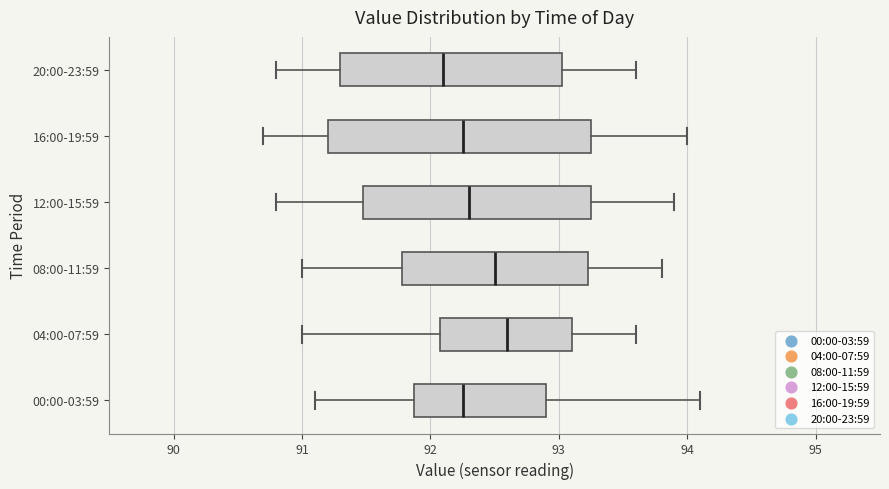

Reading bottom to top, transcribe this box plot: for each box, give where its median line is, the range the box spans, and where its two whiskers end, as read against the x-axis. The values are not printed on the chart, so give them approximately, as read against the axis.

00:00-03:59: median 92.3, box 91.9 to 92.9, whiskers 91.1 to 94.1
04:00-07:59: median 92.6, box 92.1 to 93.1, whiskers 91.0 to 93.6
08:00-11:59: median 92.5, box 91.8 to 93.2, whiskers 91.0 to 93.8
12:00-15:59: median 92.3, box 91.5 to 93.3, whiskers 90.8 to 93.9
16:00-19:59: median 92.3, box 91.2 to 93.3, whiskers 90.7 to 94.0
20:00-23:59: median 92.1, box 91.3 to 93.0, whiskers 90.8 to 93.6